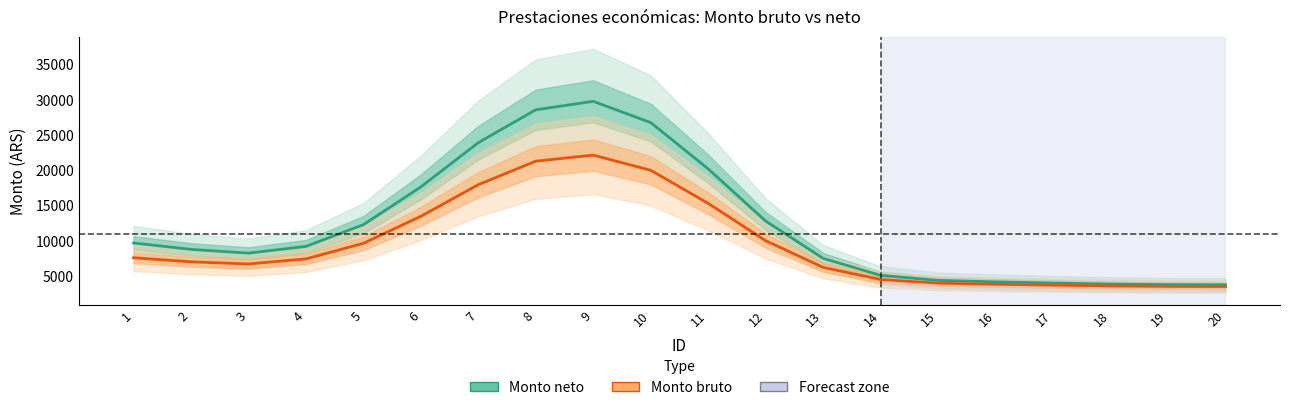

How many series are shown in this chart?

2